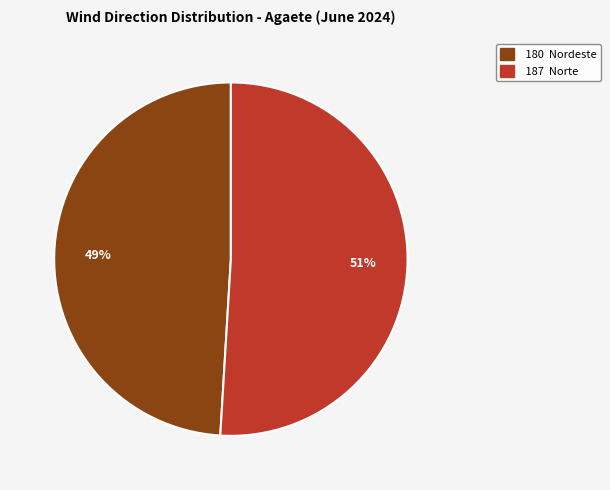

Is there a majority slice in this chart?

Yes